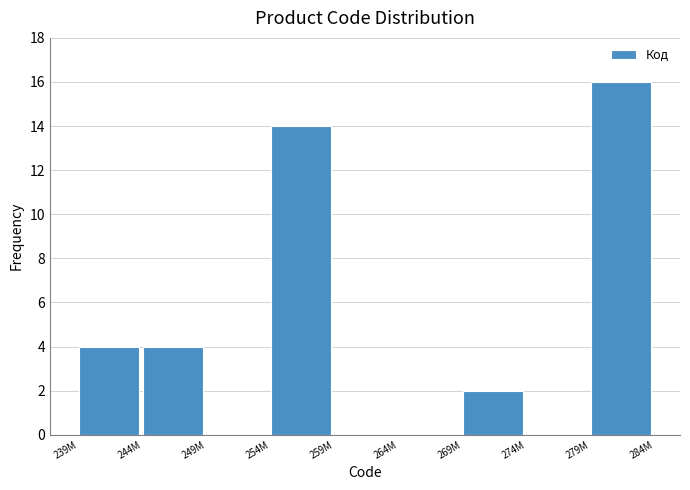

Reading left to right, extract all data points from this chart.

239M=4	244M=4	249M=0	254M=14	259M=0	264M=0	269M=2	274M=0	279M=16